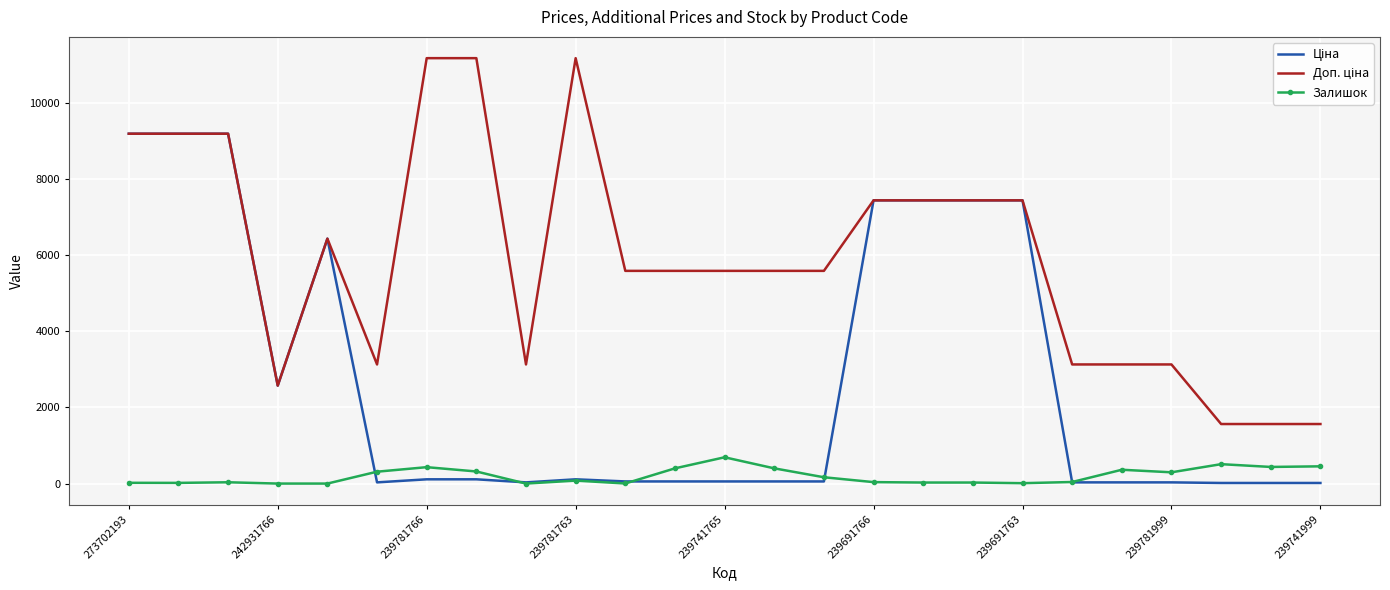

What is the maximum value shown in the chart?

11182.0